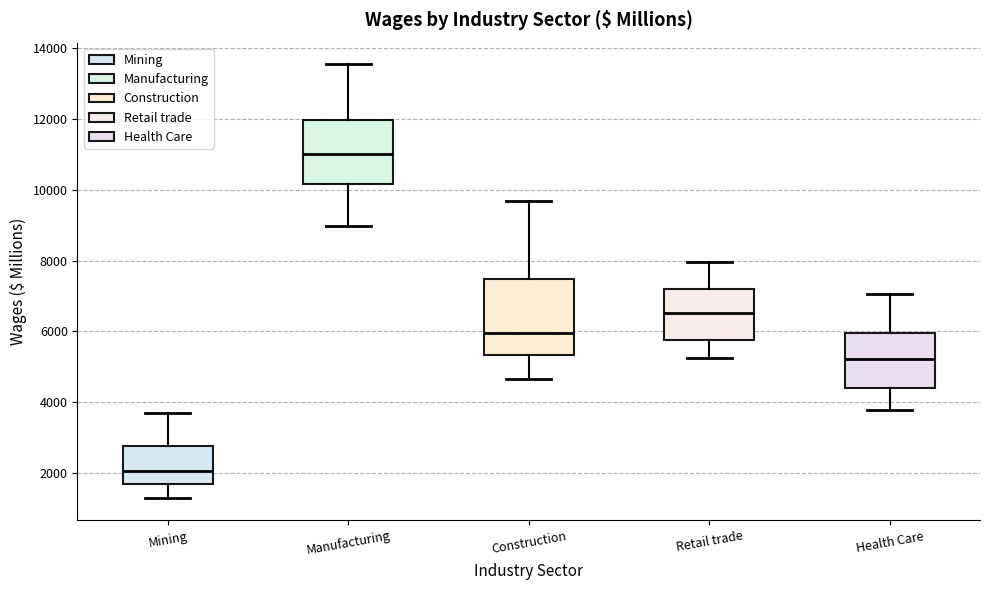

Which box's median line is the lowest?

Mining